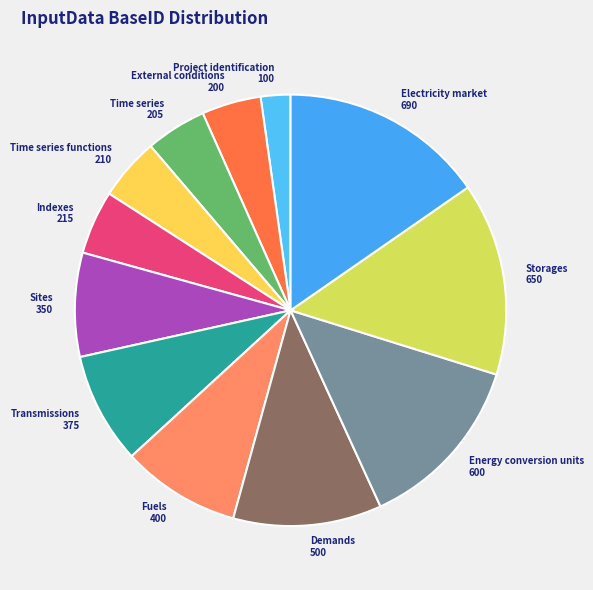

Is there any slice that represents more than half of the pie?

No